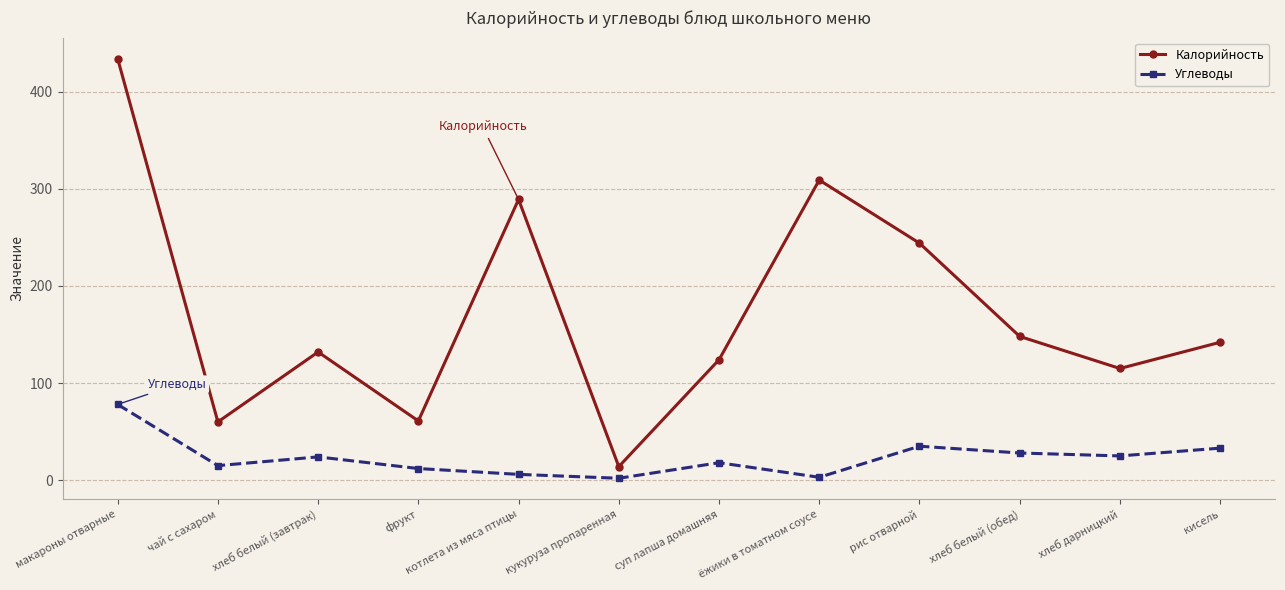

Which series has the widest spread of values?

Калорийность